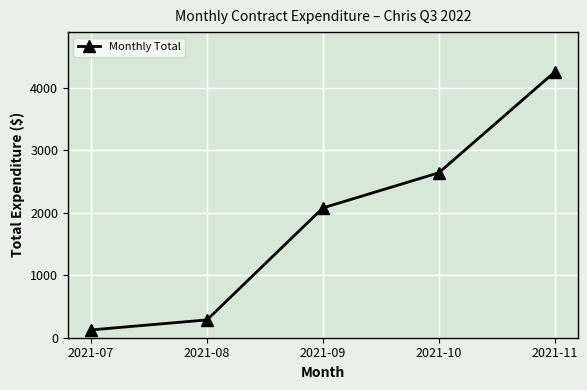

Which has a higher value, 2021-07 or 2021-10?

2021-10